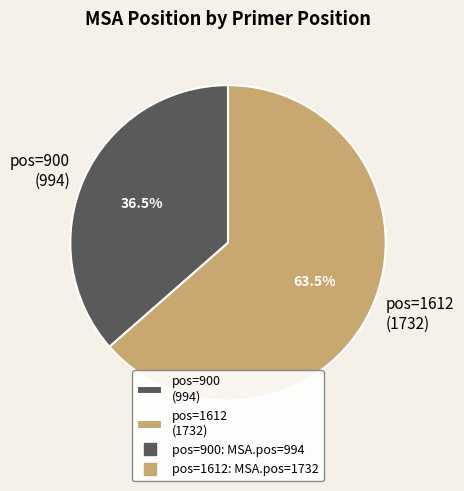

Is there any slice that represents more than half of the pie?

Yes